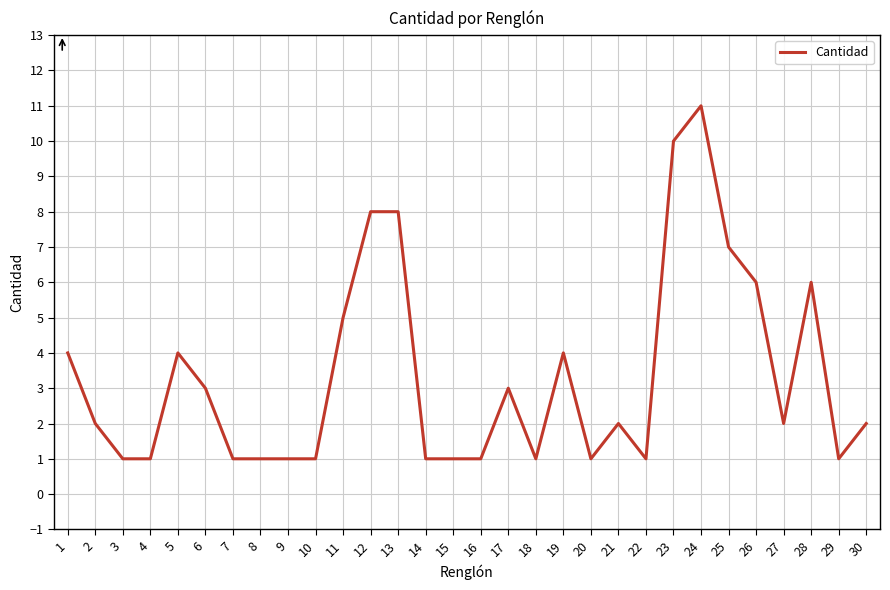

What is the maximum value shown in the chart?

11